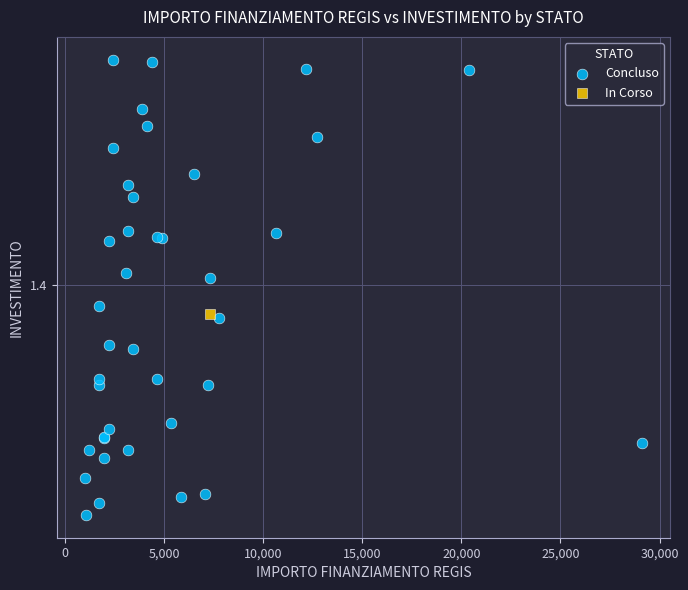

What are all the series names shown in the legend?

Concluso, In Corso